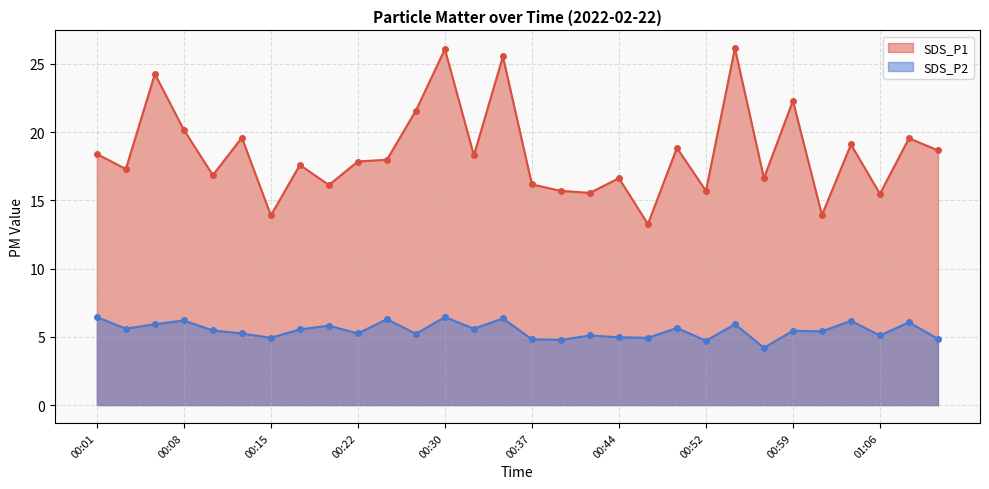

At 00:40, list the series in order from largest to smallest.

SDS_P1, SDS_P2